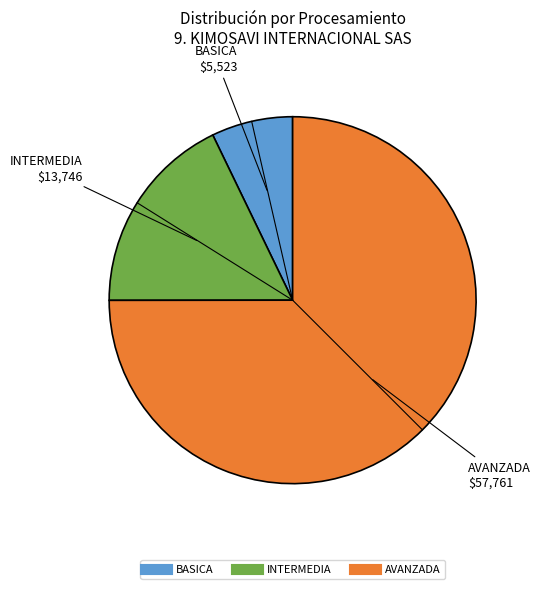

True or false: BASICA accounts for 18% of the total.

False